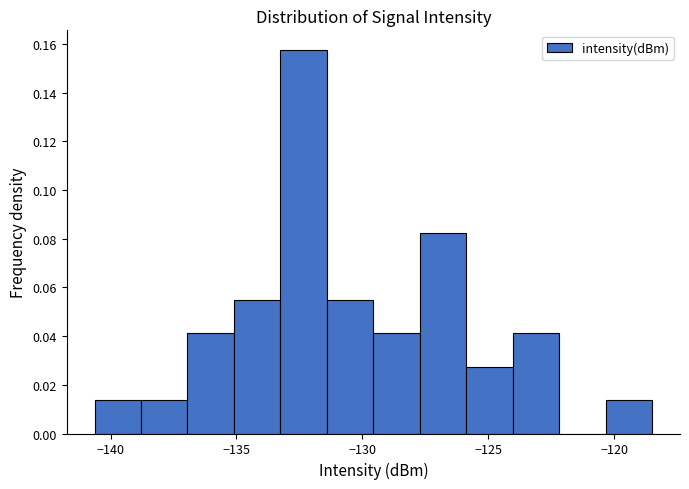

Read against the x-axis, roughly where is the centre of the tallest bar?

-132.5